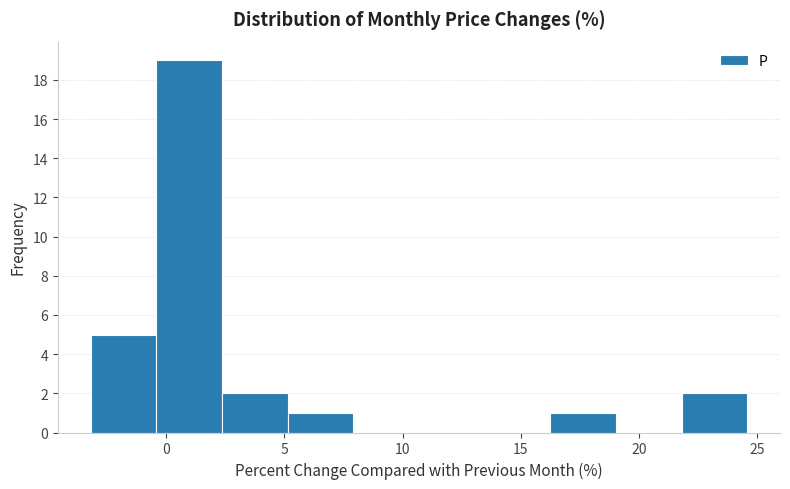

Reading left to right, transcribe this chart: for each bar, give the range it covers on the x-axis and its height. Neither the bar edges nor the heights are printed on the chart, so give them approximately, as read against the axes.

-3.0 to -0.5: 5
-0.5 to 2.5: 19
2.5 to 5.0: 2
5.0 to 8.0: 1
8.0 to 10.5: 0
10.5 to 13.5: 0
13.5 to 16.0: 0
16.0 to 19.0: 1
19.0 to 22.0: 0
22.0 to 24.5: 2